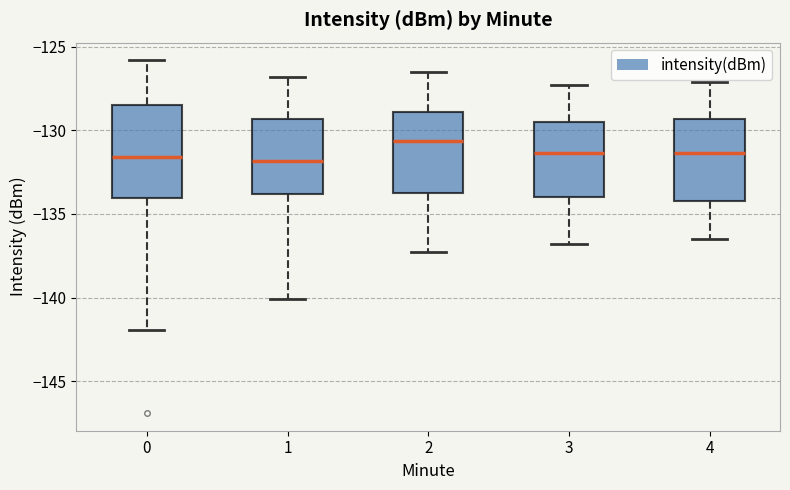

Reading left to right, read every box against the y-axis: the position of its median line, the range the box covers, and the ends of its whiskers. The values are not printed on the chart, so give them approximately, as read against the axis.

0: median -131.5, box -134.0 to -128.5, whiskers -142.0 to -126.0
1: median -132.0, box -134.0 to -129.5, whiskers -140.0 to -127.0
2: median -130.5, box -133.5 to -129.0, whiskers -137.5 to -126.5
3: median -131.5, box -134.0 to -129.5, whiskers -137.0 to -127.5
4: median -131.5, box -134.0 to -129.5, whiskers -136.5 to -127.0